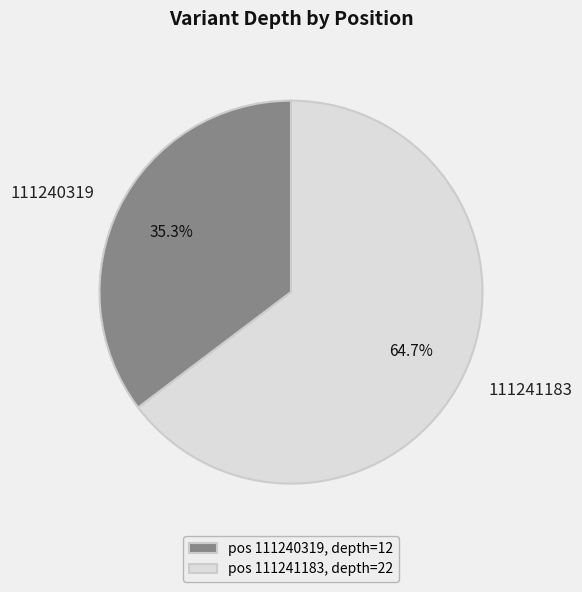

The 111240319 slice represents 35% of the pie. True or false?

True